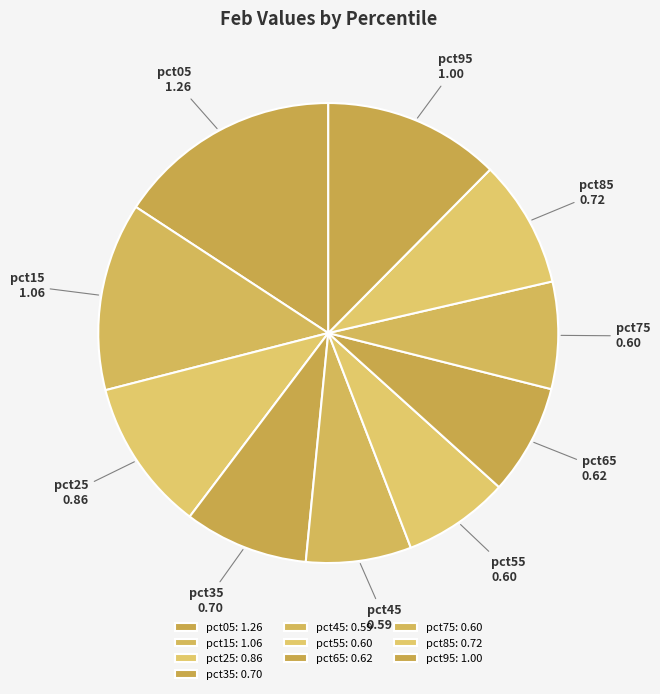

Count the number of slices in the pie.

10